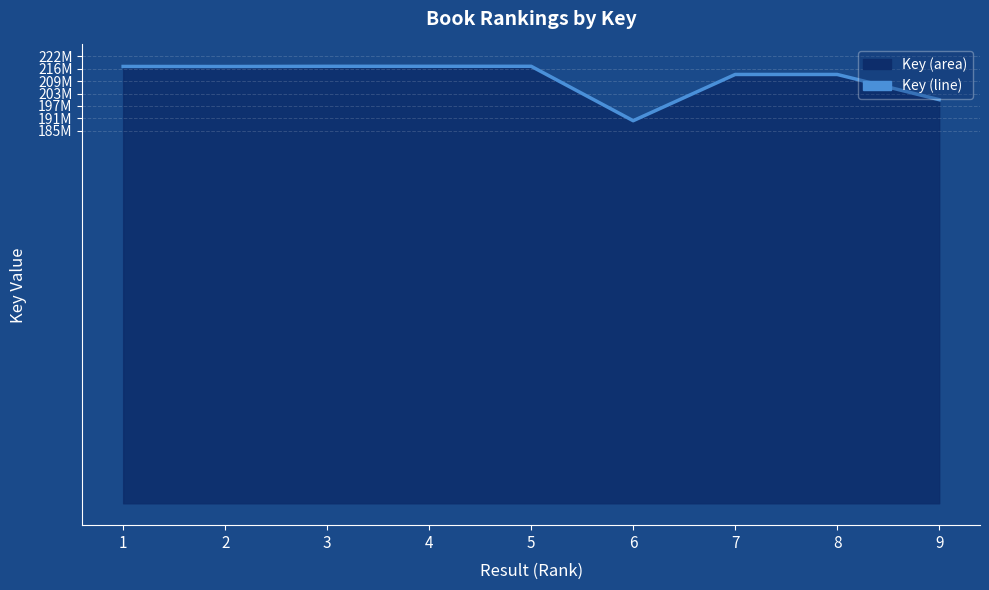

The chart shows a value of 74134970 at 3. True or false?

False